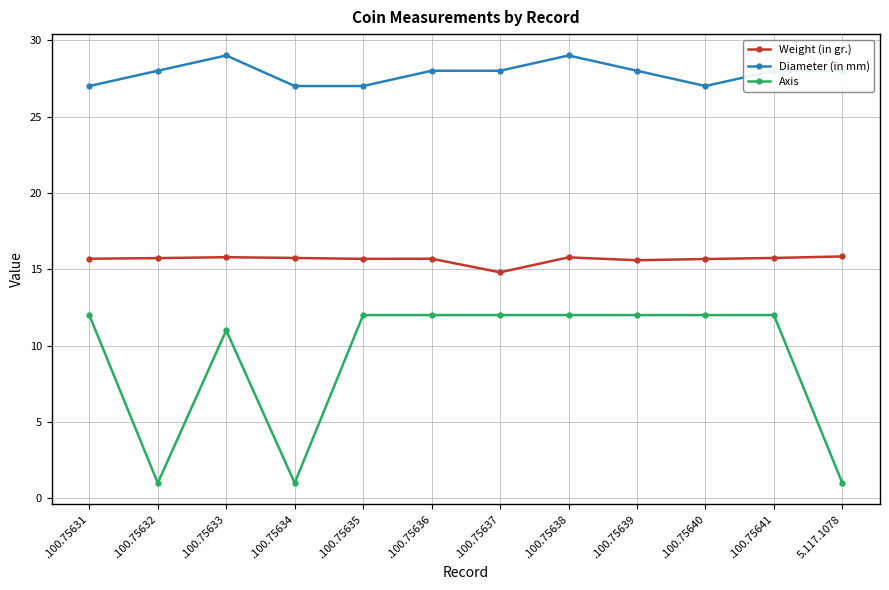

How many distinct data groups are displayed?

3